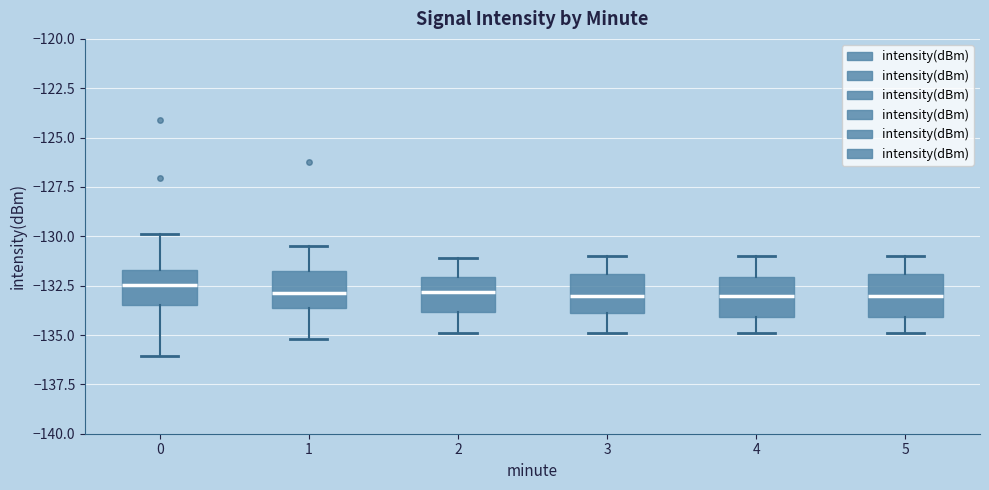

Where is the upper edge of the box at x = 3 on the y-axis? The values are not printed on the chart, so give them approximately, as read against the axis.

-132.0